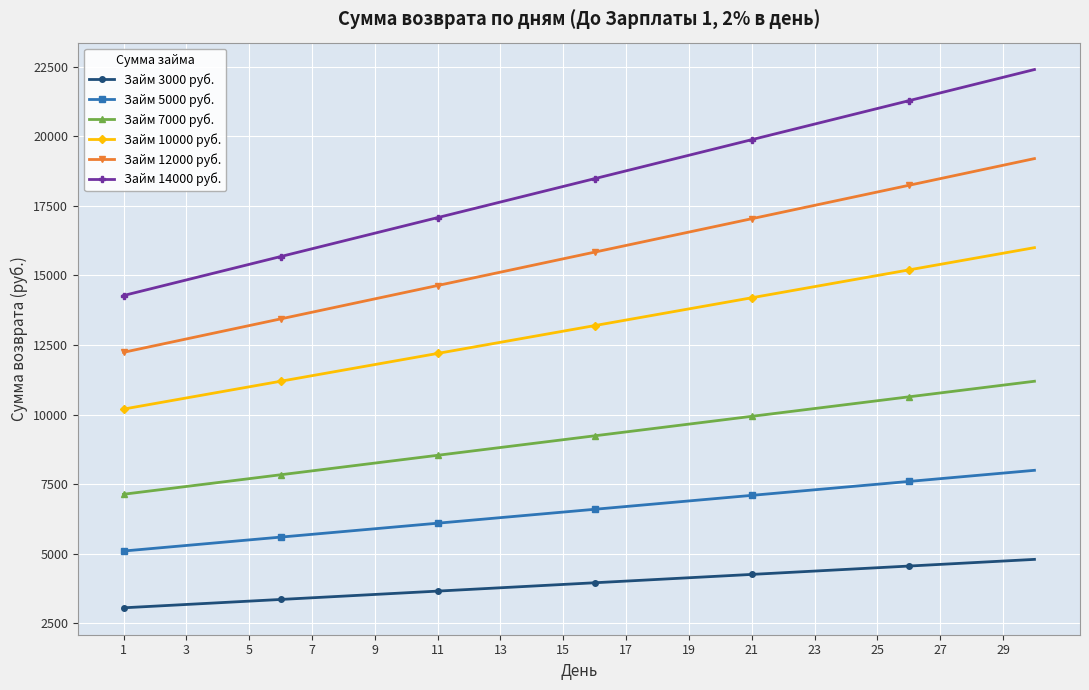

Which series has the widest spread of values?

Займ 14000 руб.